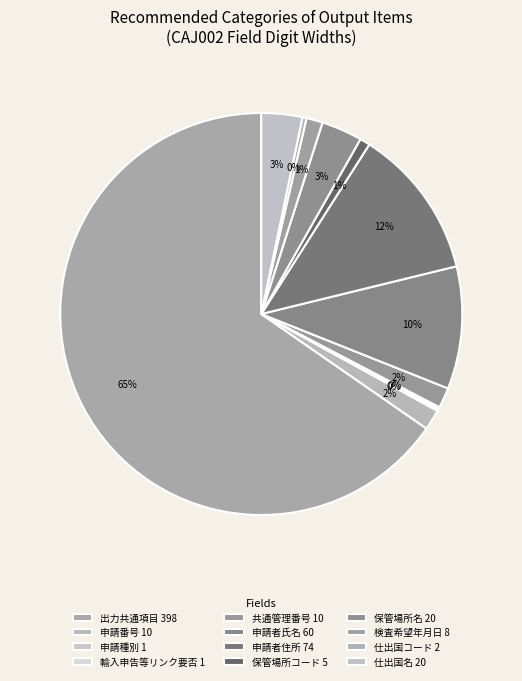

How many segments does this pie chart have?

12